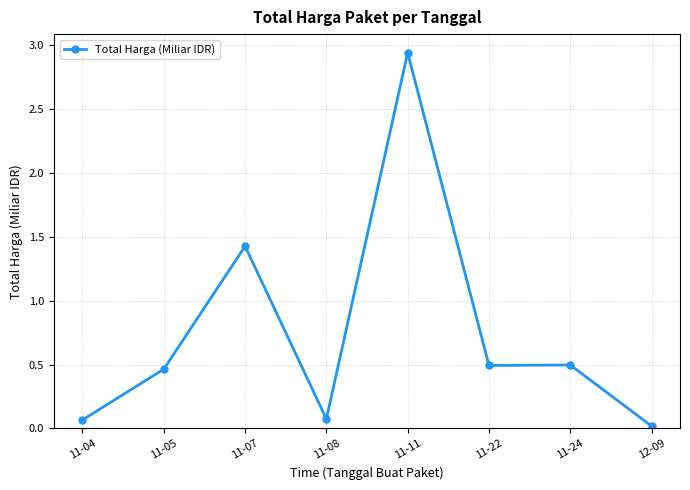

Is it true that the value at 11-11 is 5.3?

False